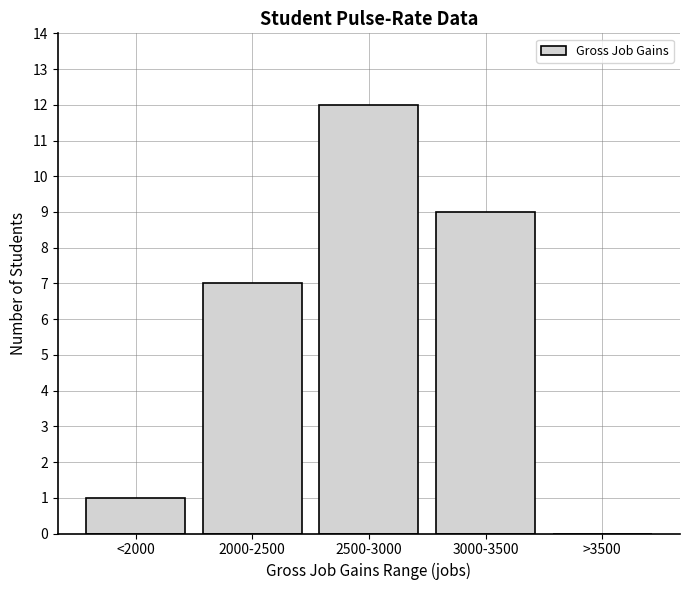

Reading right to left, extract all data points from this chart.

>3500=0	3000-3500=9	2500-3000=12	2000-2500=7	<2000=1